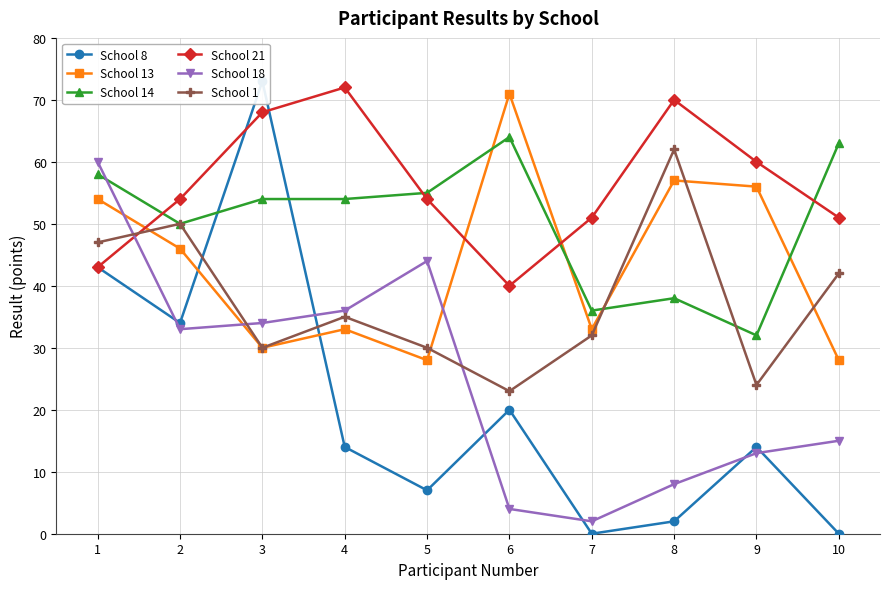

Between 2 and 7, which series saw the biggest shift?

School 8